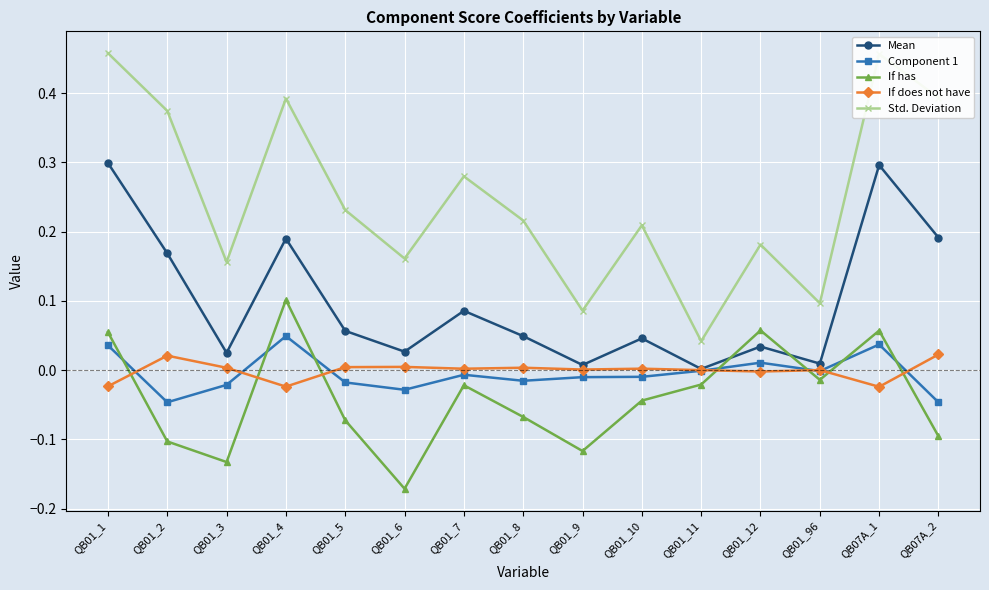

Is the value of If does not have at QB01_12 greater than the value of Mean at QB01_6?

No